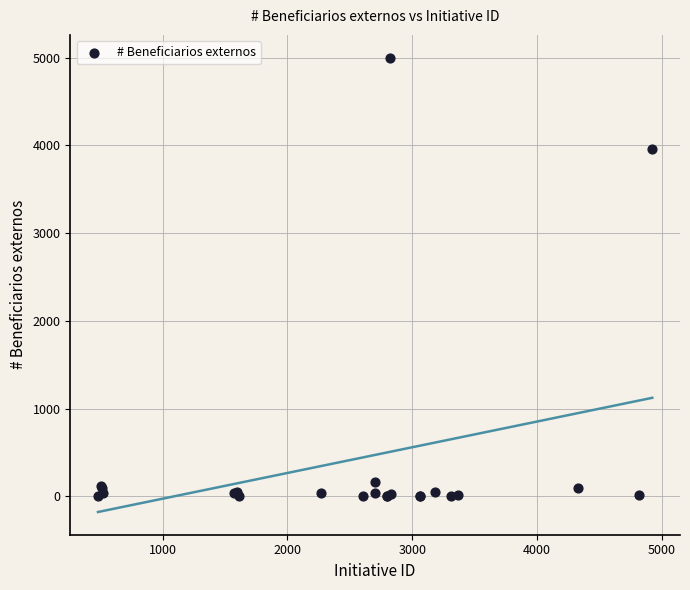

What Y value in the scatter plot is closest to 2500?

3954